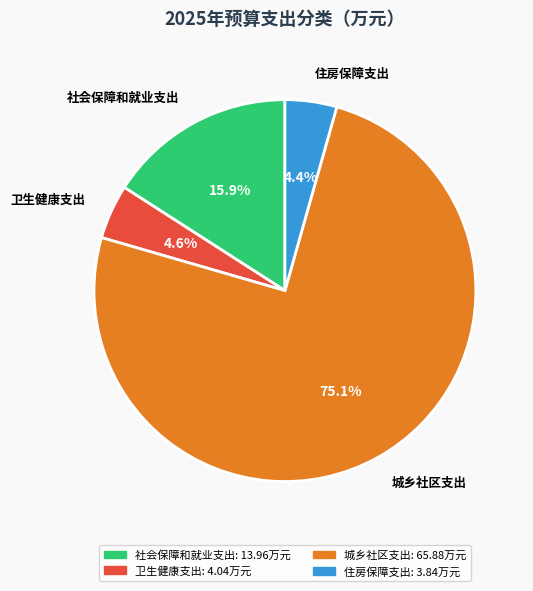

Is there any slice that represents more than half of the pie?

Yes